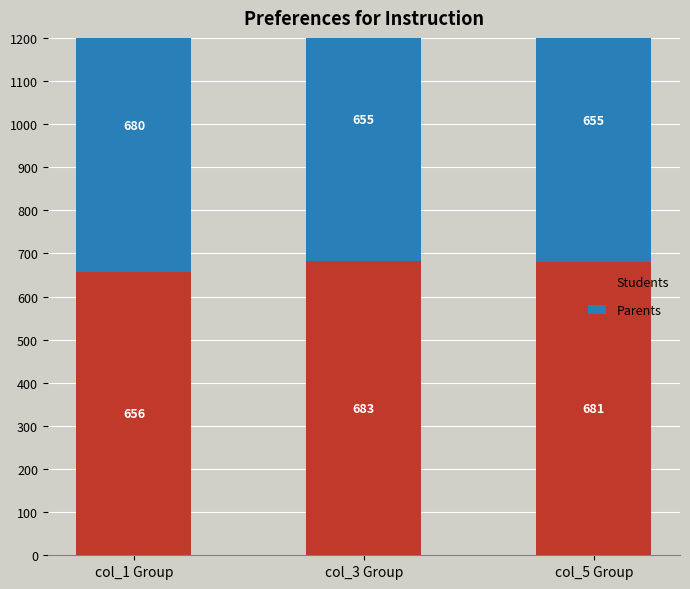

How many categories are shown in the chart?

3